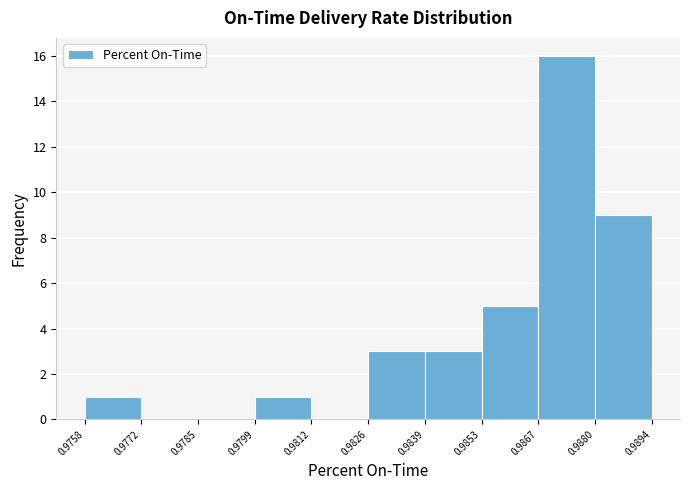

What is the height of the bar covering 0.9826 to 0.9839 on the x-axis? The values are not printed on the chart, so give them approximately, as read against the axis.

3